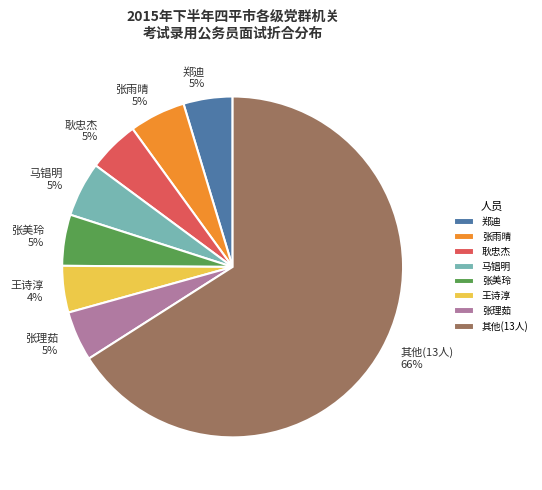

To the nearest percent, what is the combined percentage of 马锠明 and 耿忠杰?

10%